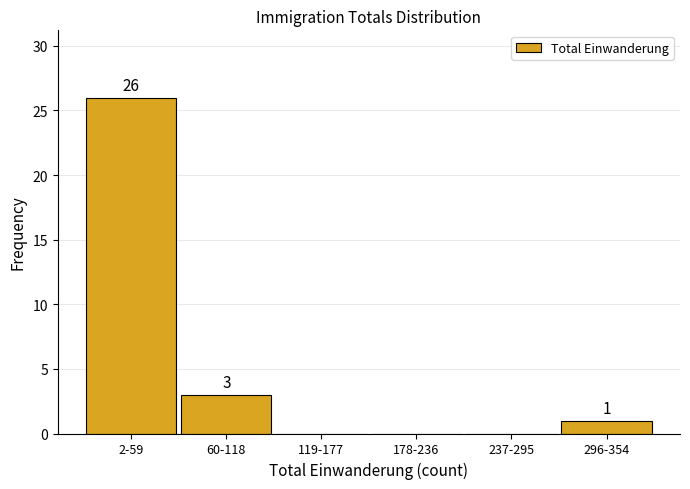

Reading right to left, extract all data points from this chart.

296-354=1	237-295=0	178-236=0	119-177=0	60-118=3	2-59=26